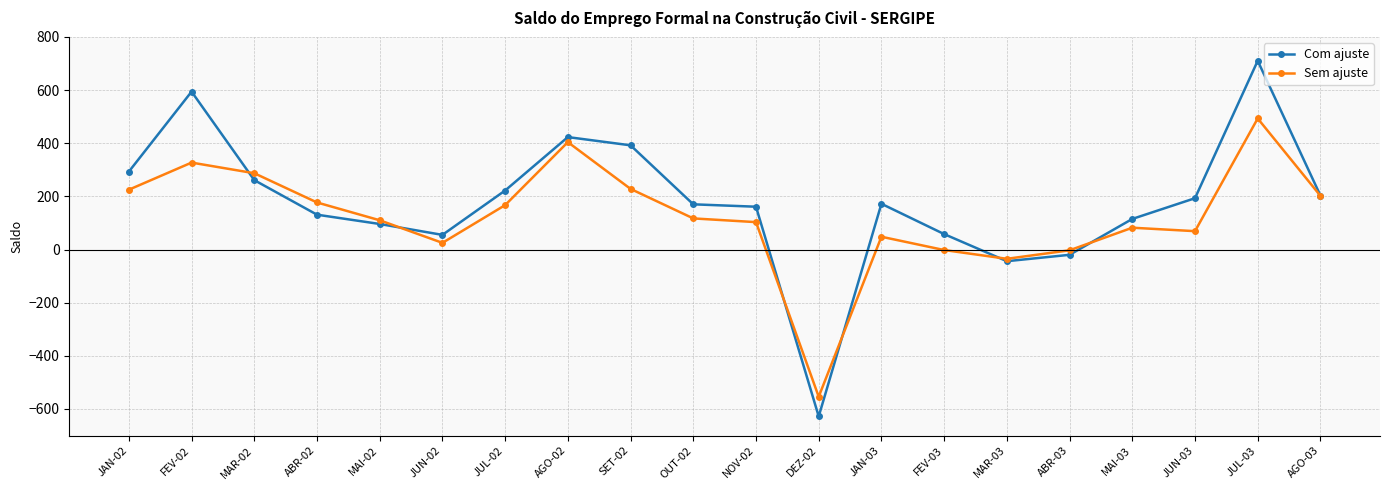

What are all the series names shown in the legend?

Com ajuste, Sem ajuste